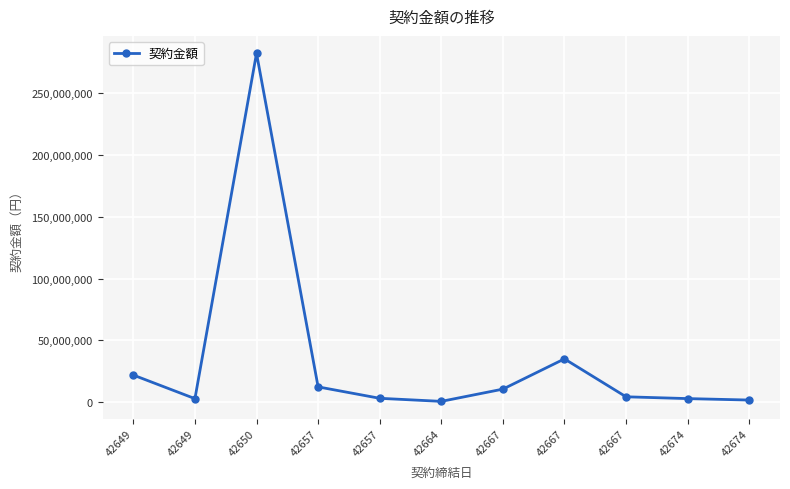

What value does the data have at 42674?

2764800